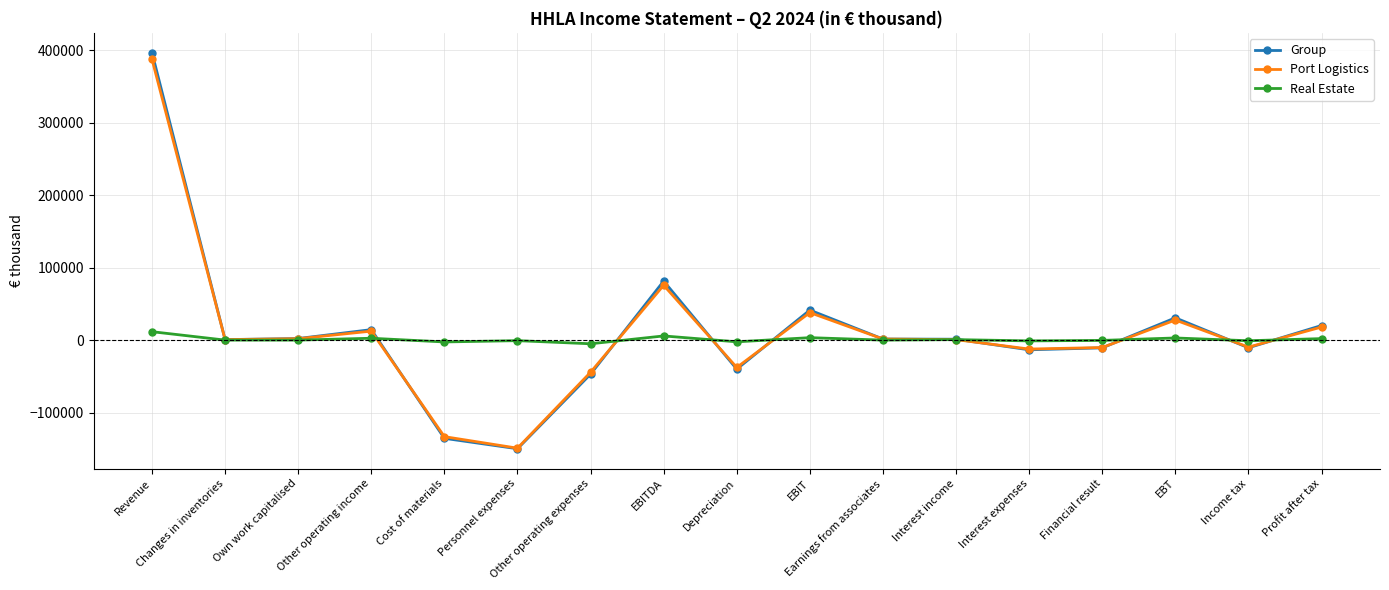

What is the value of the Group point at the 16th from the left?

-10599